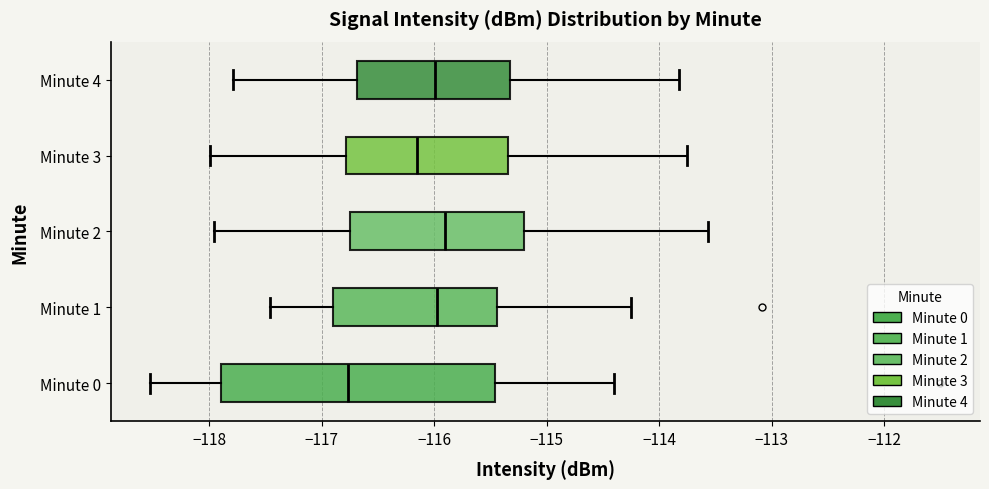

Reading bottom to top, transcribe this box plot: for each box, give where its median line is, the range the box spans, and where its two whiskers end, as read against the x-axis. The values are not printed on the chart, so give them approximately, as read against the axis.

Minute 0: median -116.8, box -117.9 to -115.5, whiskers -118.5 to -114.4
Minute 1: median -116.0, box -116.9 to -115.4, whiskers -117.5 to -114.3
Minute 2: median -115.9, box -116.7 to -115.2, whiskers -118.0 to -113.6
Minute 3: median -116.2, box -116.8 to -115.3, whiskers -118.0 to -113.8
Minute 4: median -116.0, box -116.7 to -115.3, whiskers -117.8 to -113.8